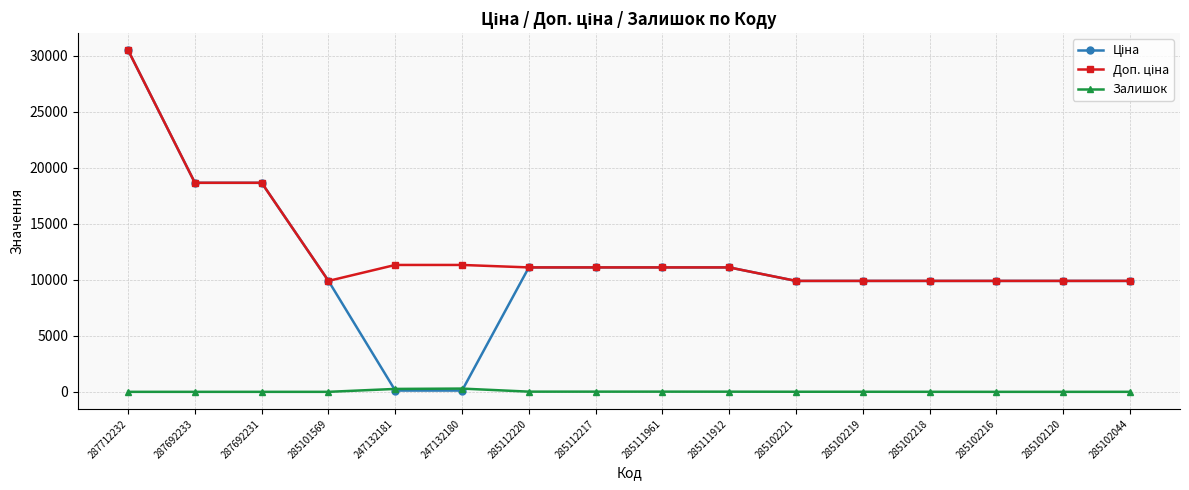

At how many categories does at least one series exceed 9570?

16